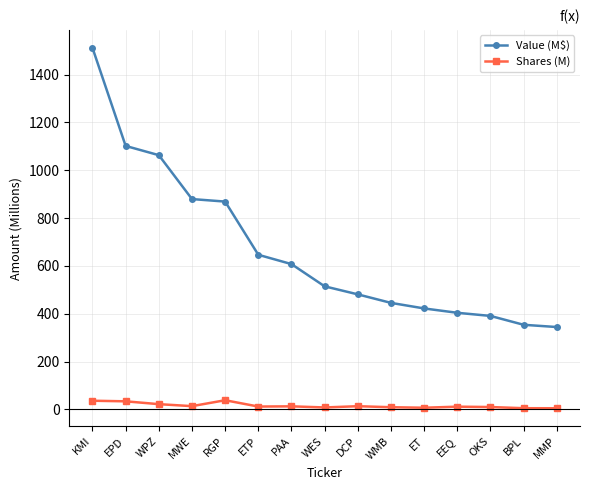

How many lines are shown in the chart?

2